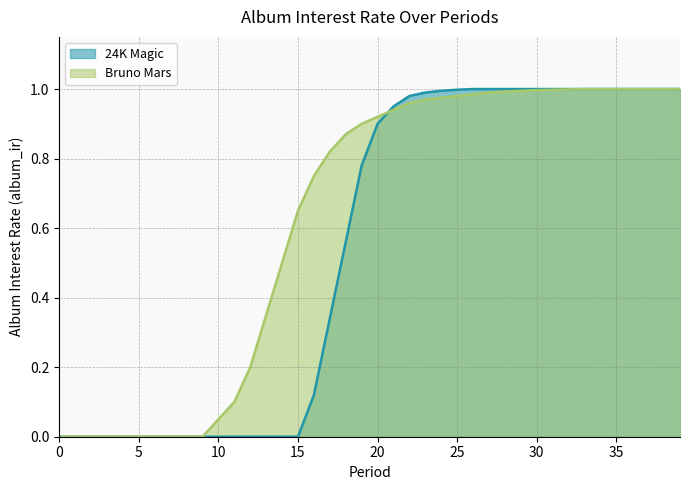

Which series has the largest range (max minus min)?

24K Magic